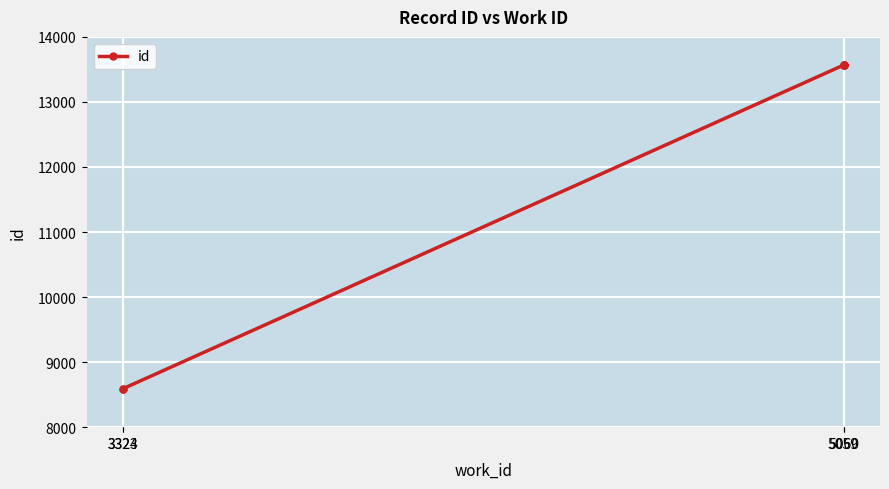

What is the sum of the values at 3323 and 3324?

17183